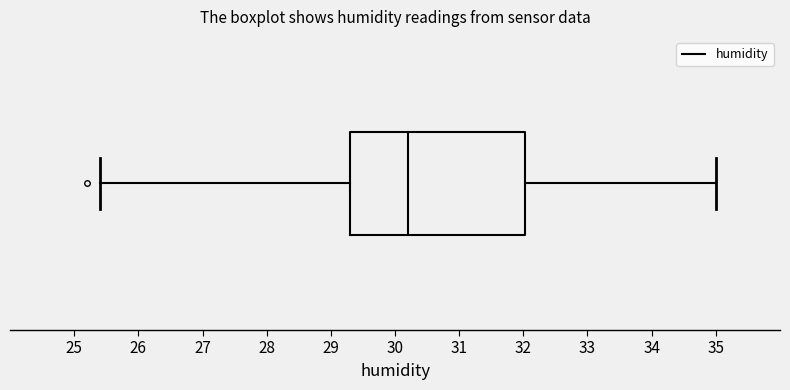

Transcribe this box plot: give where the median line is, the range the box spans, and where the two whiskers end, as read against the x-axis. The values are not printed on the chart, so give them approximately, as read against the axis.

median 30.2, box 29.3 to 32.0, whiskers 25.4 to 35.0